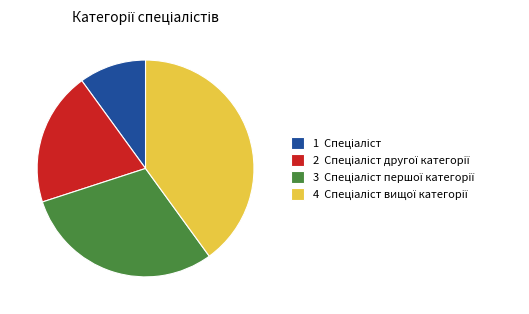

Does any single category account for the majority?

No